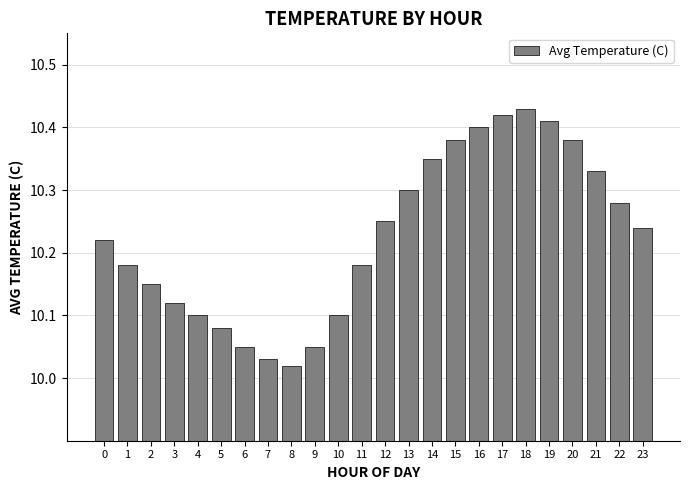

Which category has the highest value across all series?

18